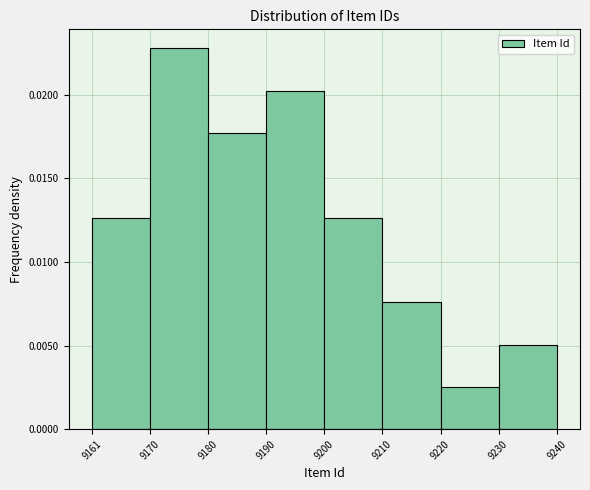

Which label corresponds to the smallest value in the chart?

9220